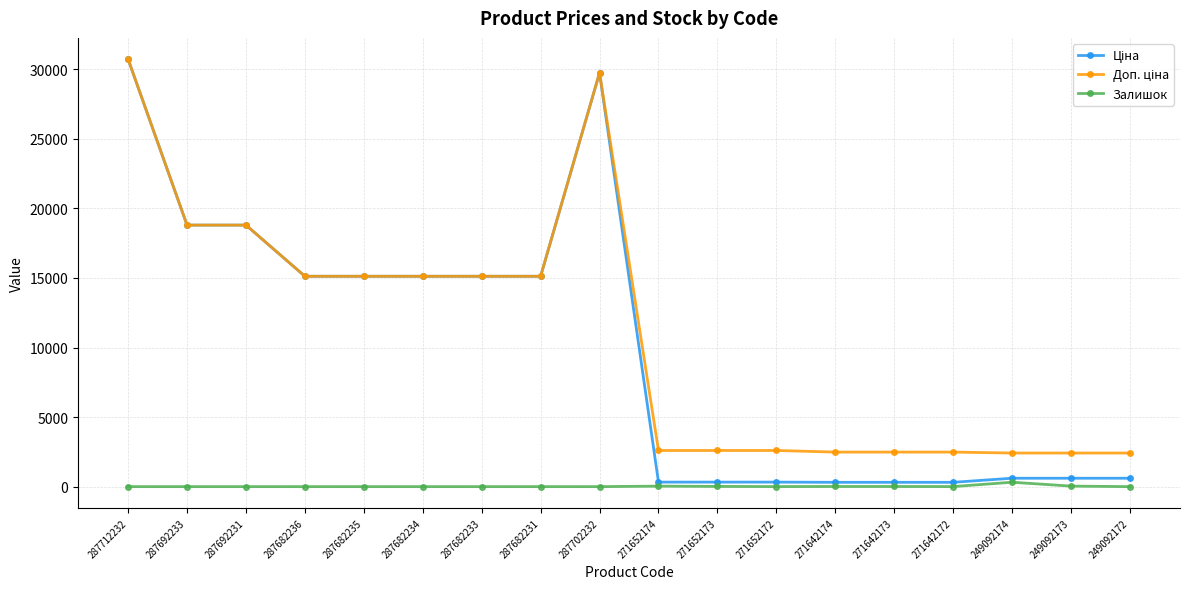

What is the label of the 8th point from the left?

287682231